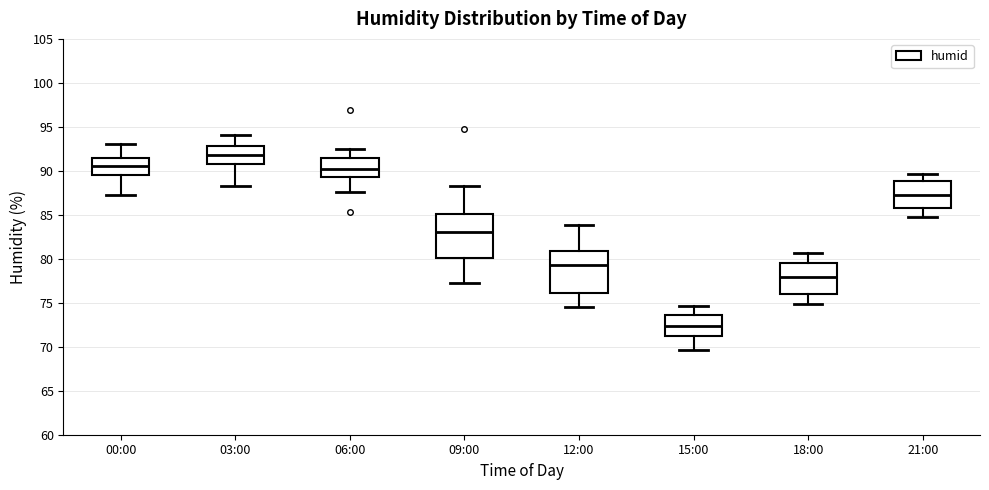

Reading left to right, transcribe this box plot: for each box, give where its median line is, the range the box spans, and where its two whiskers end, as read against the y-axis. The values are not printed on the chart, so give them approximately, as read against the axis.

00:00: median 90.5, box 89.5 to 91.5, whiskers 87.0 to 93.0
03:00: median 92.0, box 91.0 to 93.0, whiskers 88.5 to 94.0
06:00: median 90.5, box 89.5 to 91.5, whiskers 87.5 to 92.5
09:00: median 83.0, box 80.0 to 85.0, whiskers 77.5 to 88.5
12:00: median 79.5, box 76.0 to 81.0, whiskers 74.5 to 84.0
15:00: median 72.5, box 71.0 to 73.5, whiskers 69.5 to 74.5
18:00: median 78.0, box 76.0 to 79.5, whiskers 75.0 to 80.5
21:00: median 87.0, box 86.0 to 89.0, whiskers 84.5 to 89.5